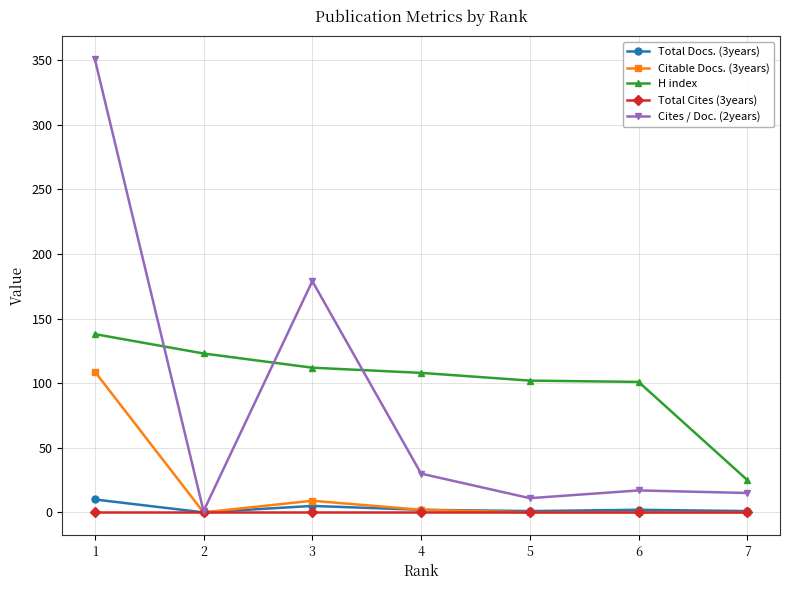

What is the difference between the second highest and second lowest values in the Cites / Doc. (2years) series?

168